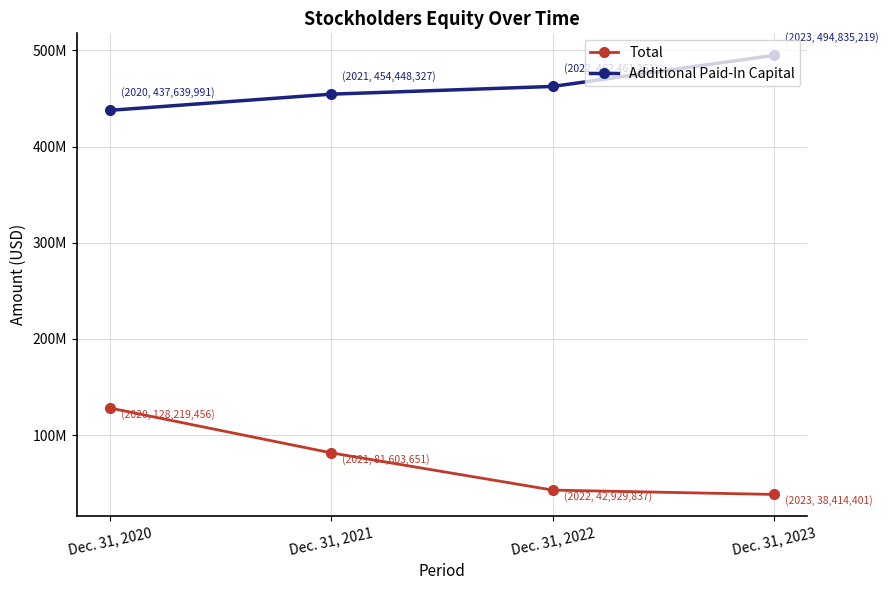

At which category does the chart reach its peak across all series?

Dec. 31, 2023